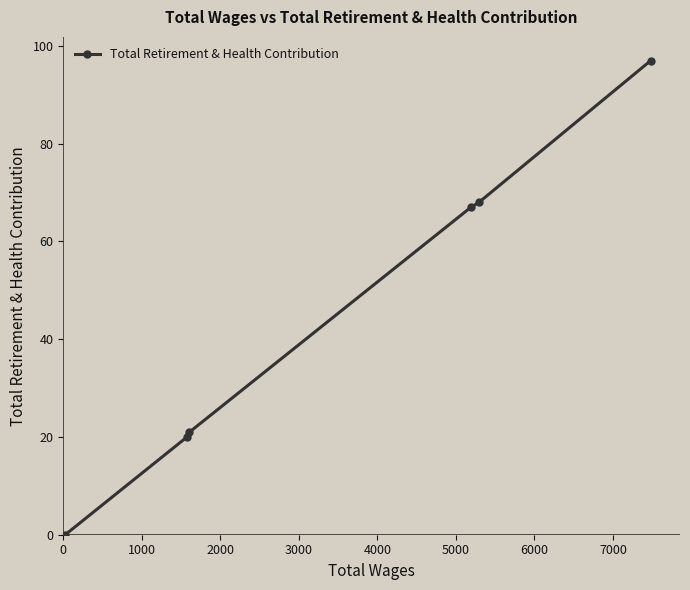

Is this an area chart (filled region under the line)?

No